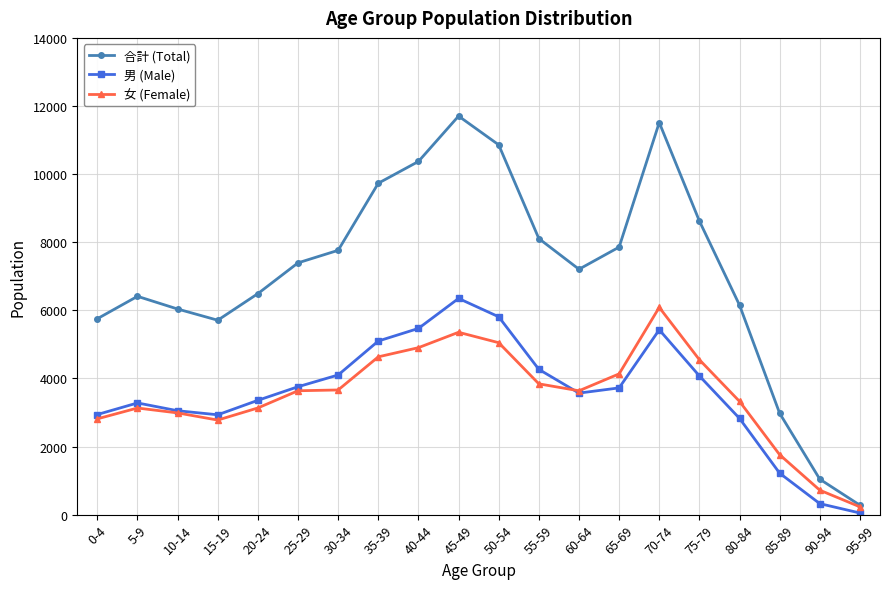

Rank the series by their maximum value, from lowest to highest.

女 (Female), 男 (Male), 合計 (Total)